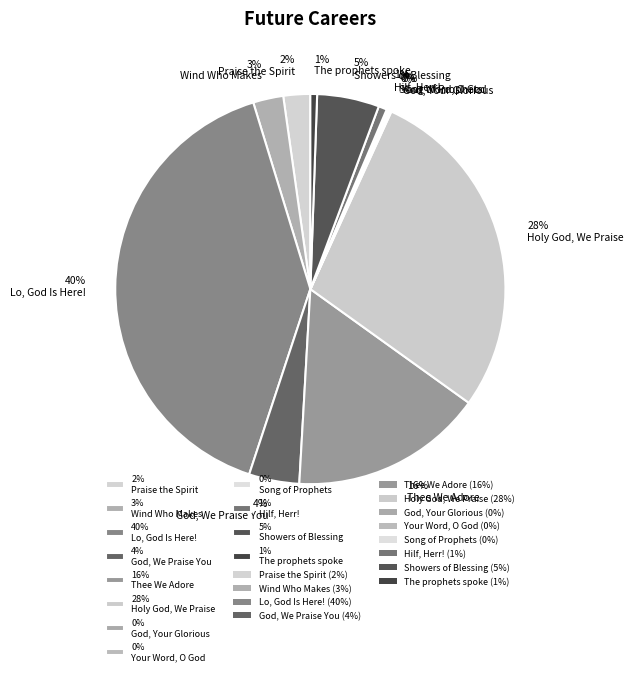

Which has a higher value, 16% Thee We Adore or 3% Wind Who Makes?

16% Thee We Adore